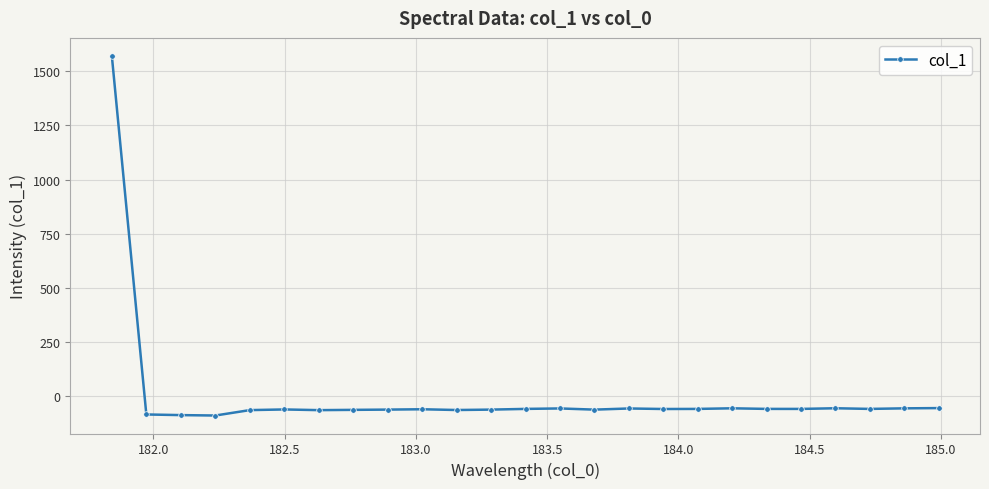

What is the average value?

3.4